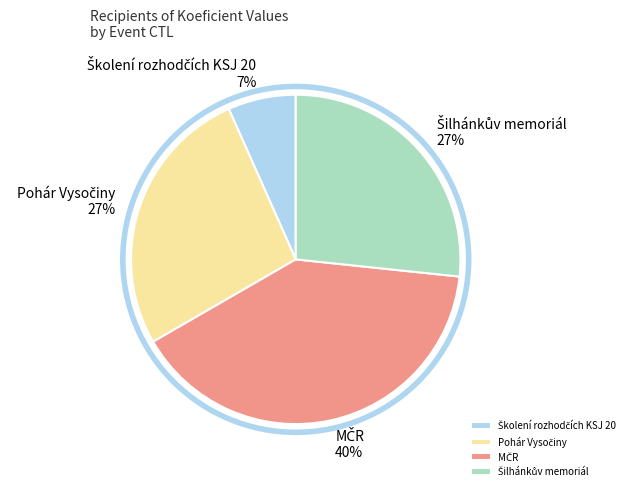

Count the number of slices in the pie.

4